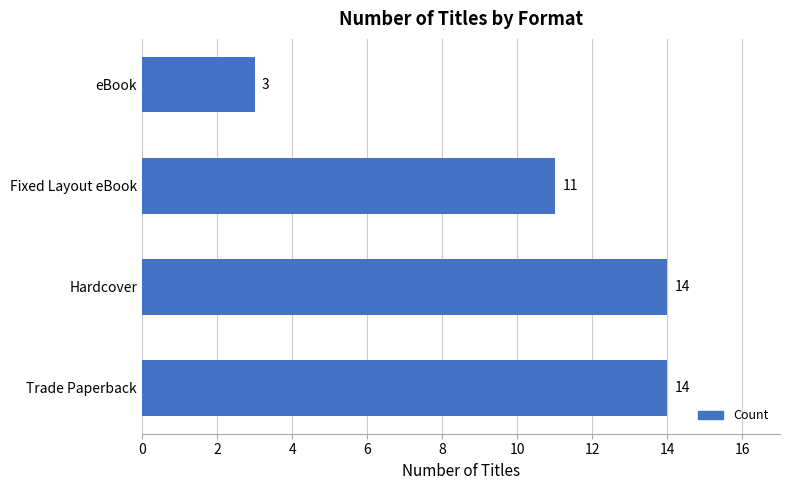

Is it true that the value at Hardcover is 14?

True